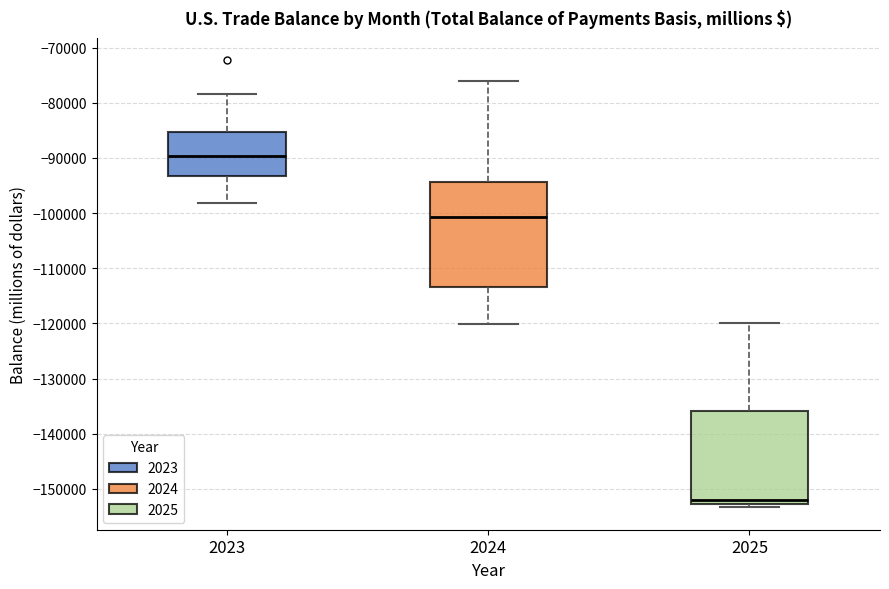

Reading left to right, transcribe this box plot: for each box, give where its median line is, the range the box spans, and where its two whiskers end, as read against the y-axis. The values are not printed on the chart, so give them approximately, as read against the axis.

2023: median -90000, box -93000 to -85000, whiskers -98000 to -78000
2024: median -101000, box -113000 to -94000, whiskers -120000 to -76000
2025: median -152000, box -153000 to -136000, whiskers -153000 (just below the box's lower edge) to -120000